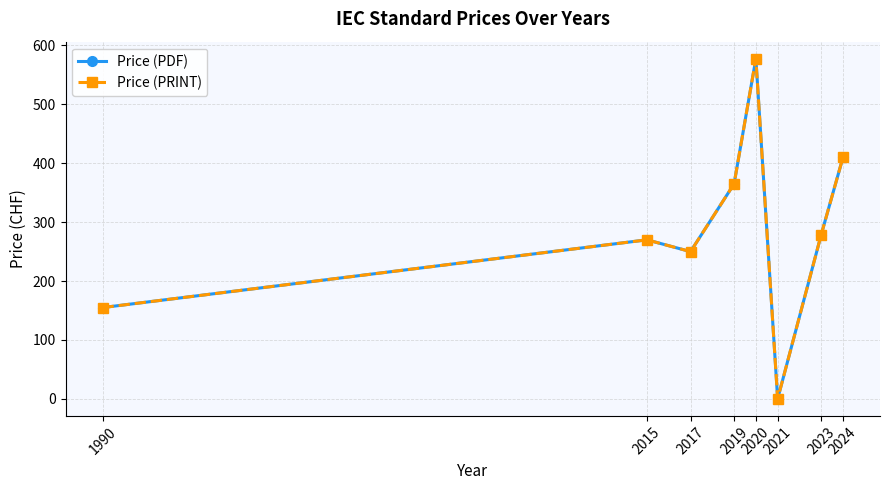

Which category has the highest value in the Price (PRINT) series?

2020